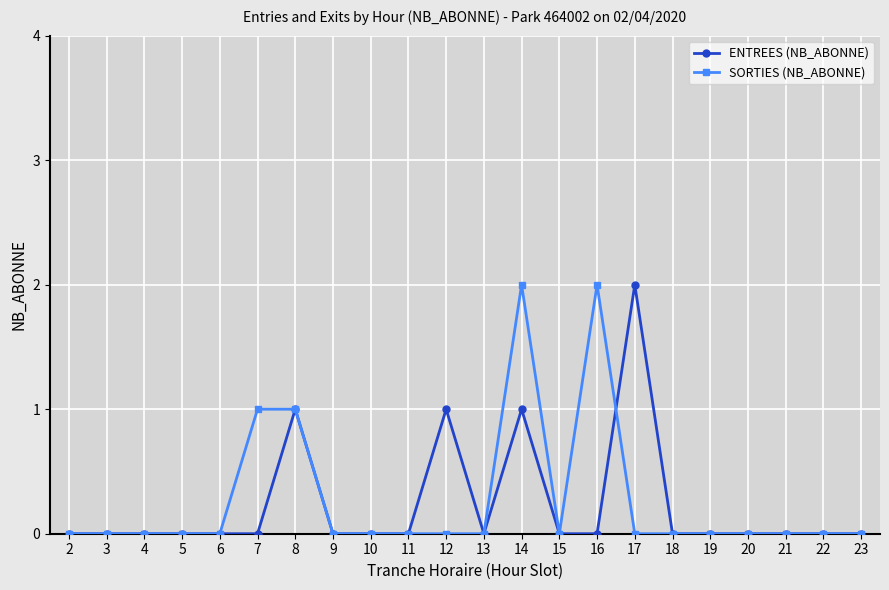

Count the number of data series in this chart.

2